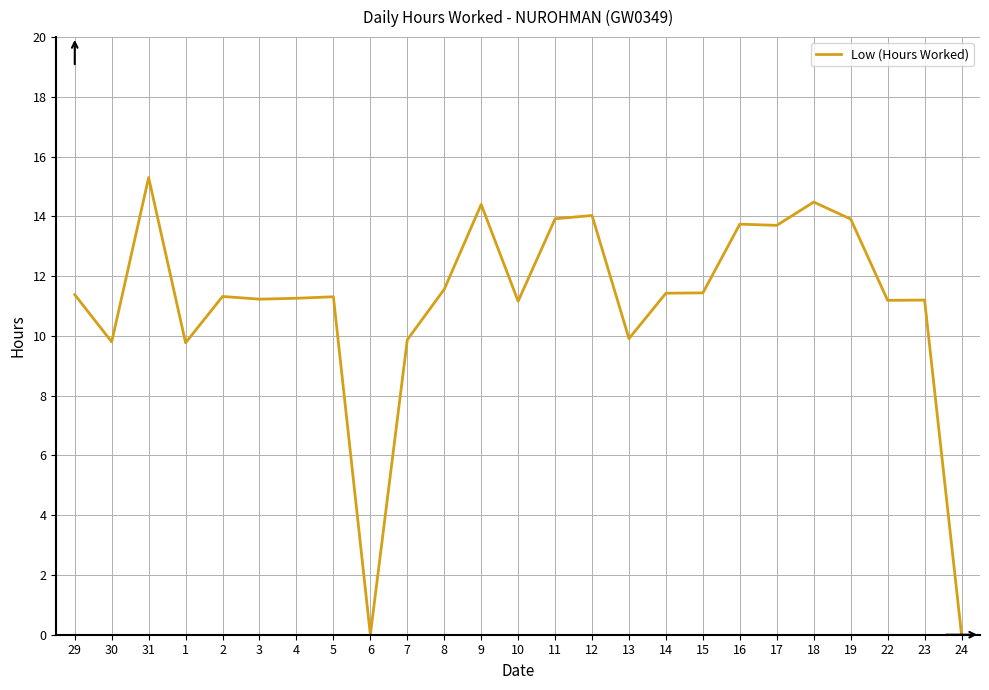

At which label does the data first exceed 11?

29